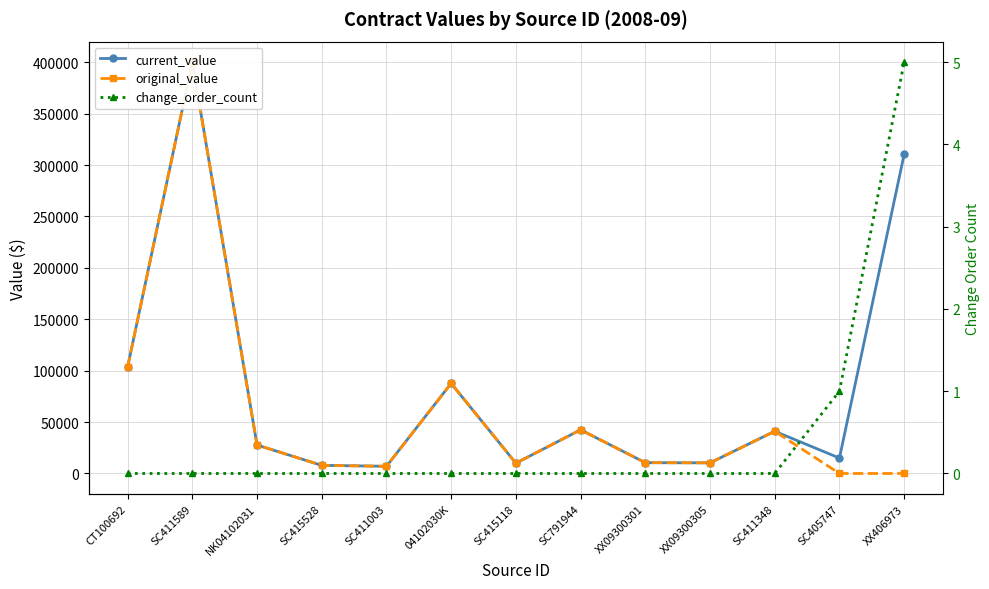

At which category does current_value reach its first local valley?

SC411003